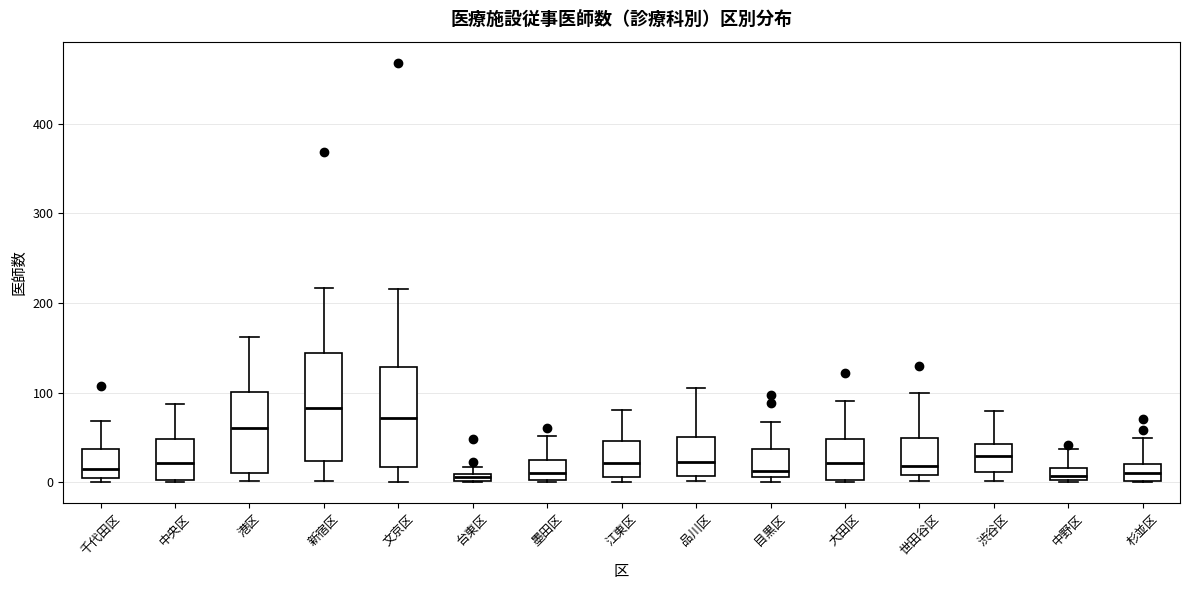

Where is the upper edge of the box for 大田区 on the y-axis? The values are not printed on the chart, so give them approximately, as read against the axis.

50